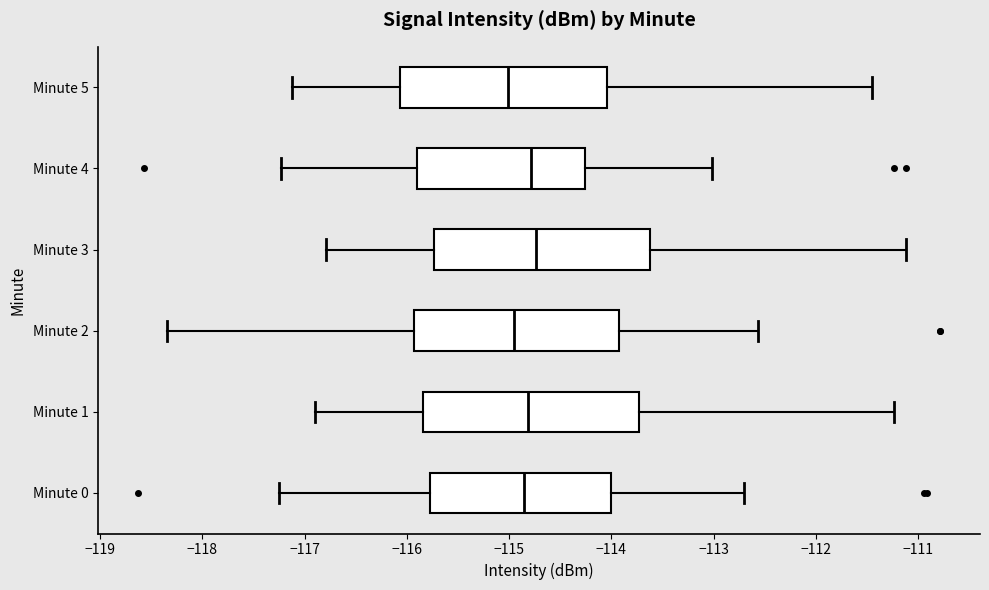

Where is the left edge of the box for Minute 0 on the x-axis? The values are not printed on the chart, so give them approximately, as read against the axis.

-115.8